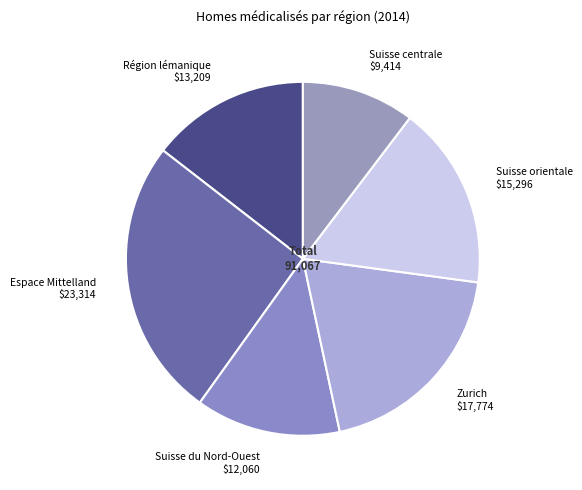

Between Zurich and Suisse centrale, which is larger?

Zurich